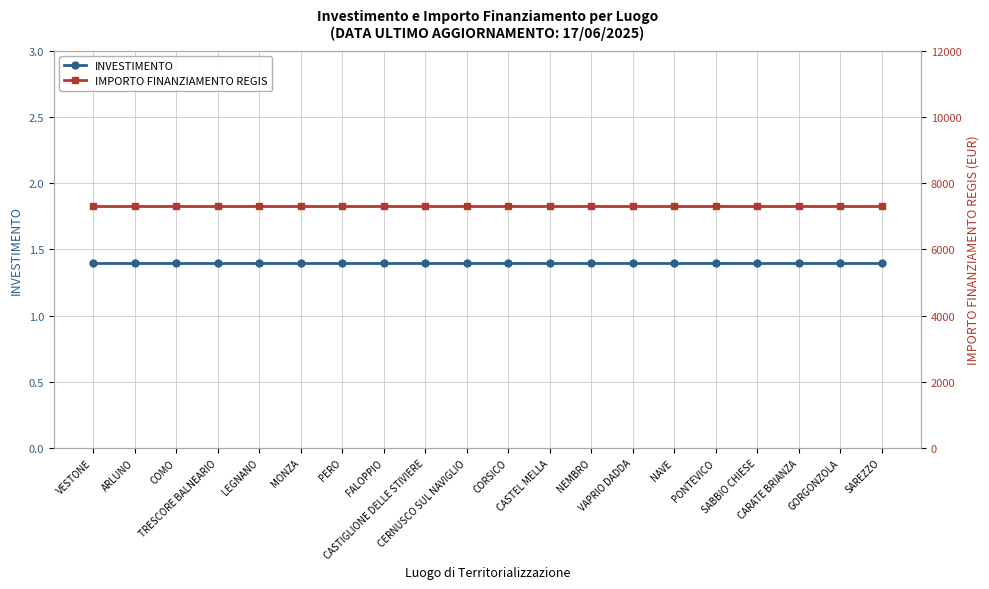

Does the chart display data point markers on the line(s)?

Yes